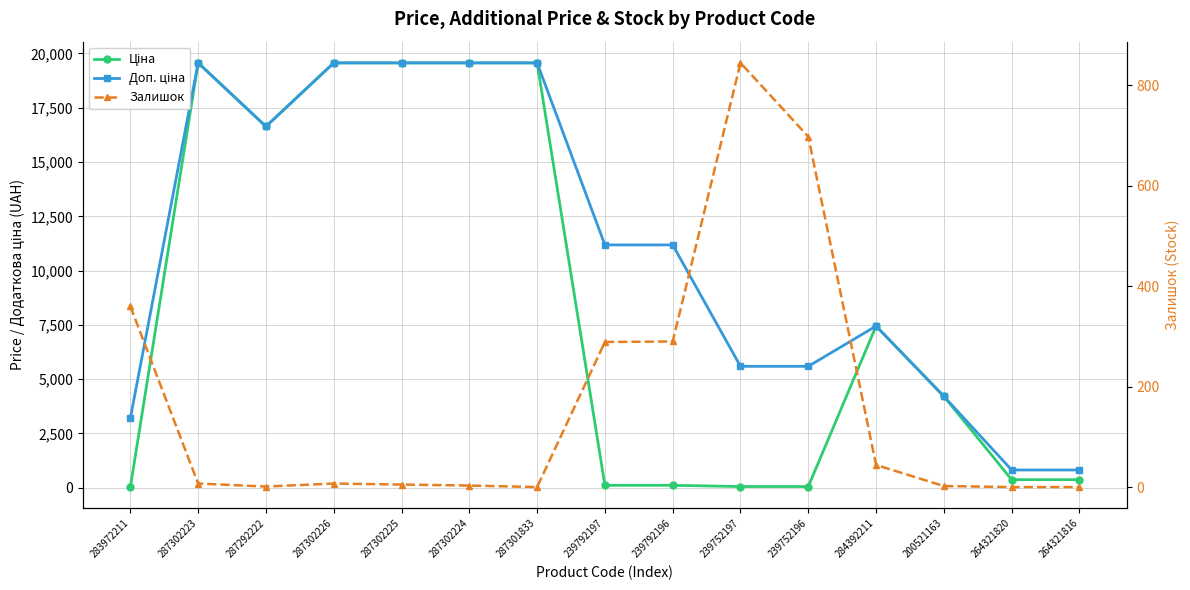

After their last crossing, which series has the higher values: Залишок or Ціна?

Ціна